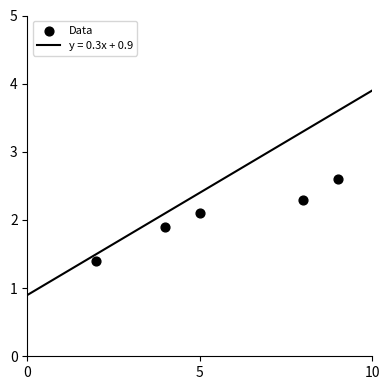

What is the range of X values (max minus min)?

7.0